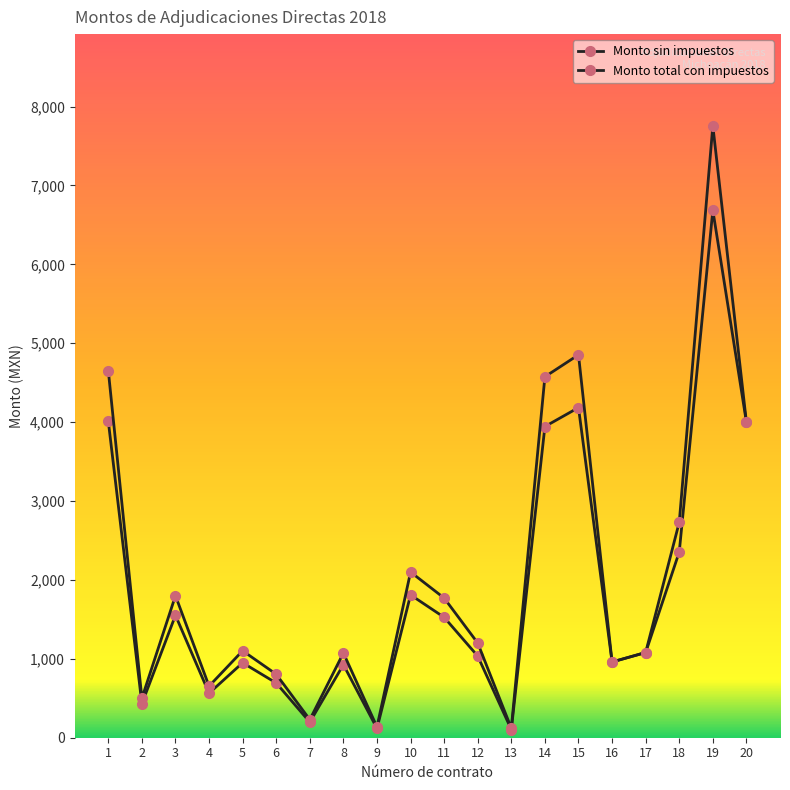

Count the number of categories in the chart.

20